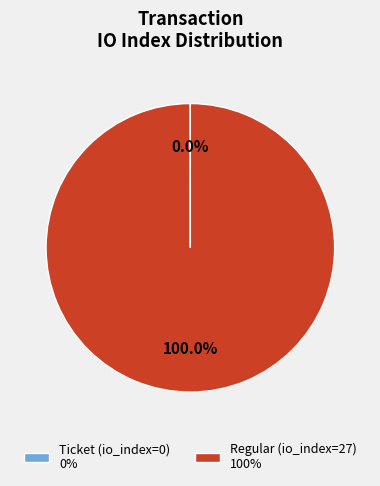

Does Regular (io_index=27) 100% represent more than half of the total?

Yes